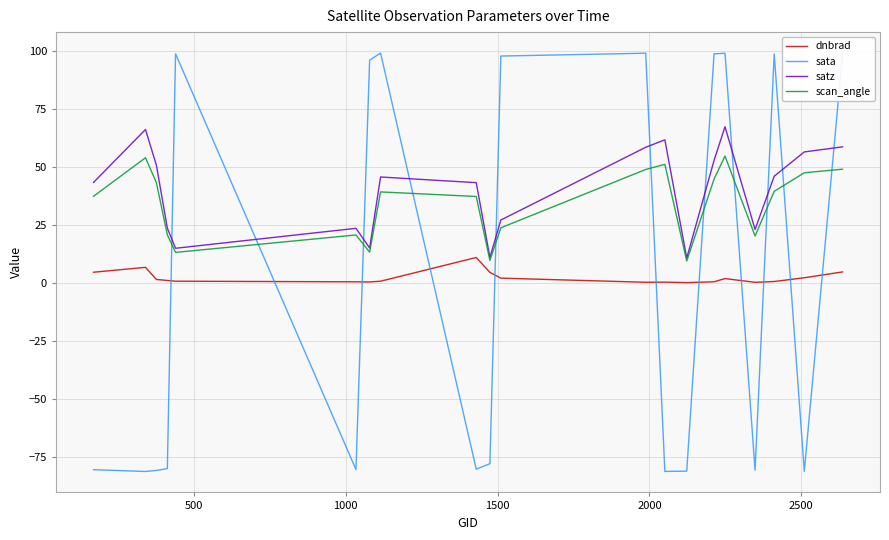

List the series in order of their peak value, highest first.

sata, satz, scan_angle, dnbrad